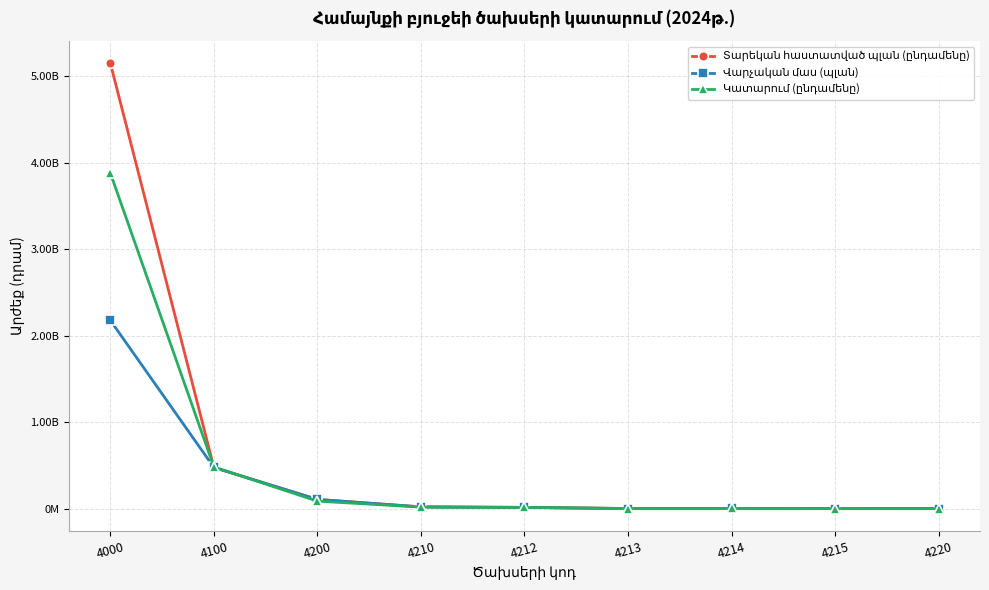

Which category has the lowest value in the Վարչական մաս (պլան) series?

4215